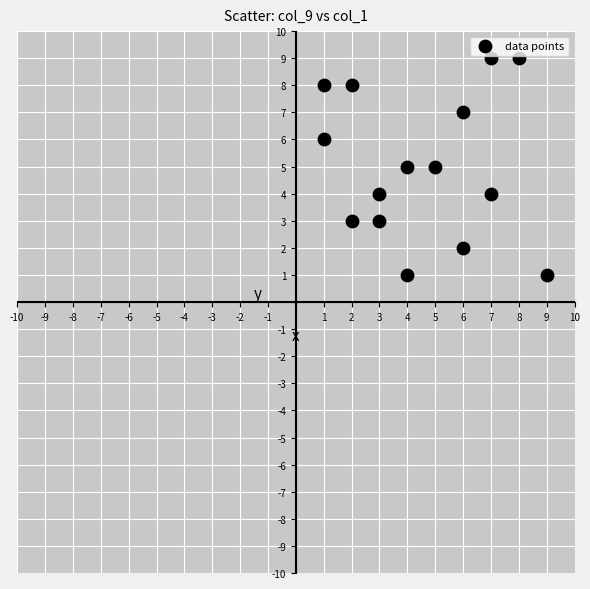

What is the range of X values (max minus min)?

8